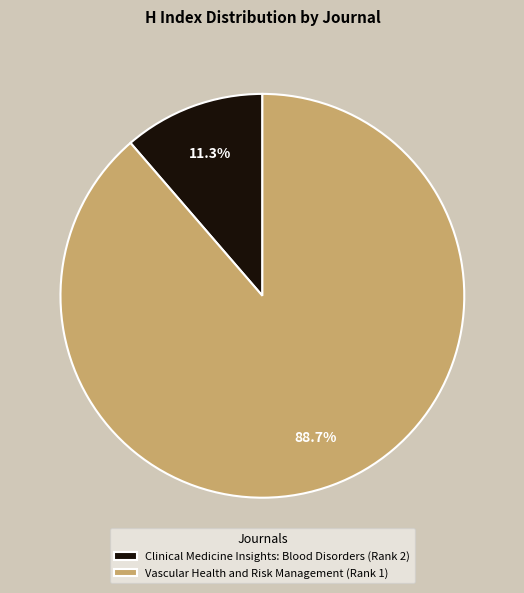

True or false: Vascular Health and Risk Management (Rank 1) accounts for 99% of the total.

False